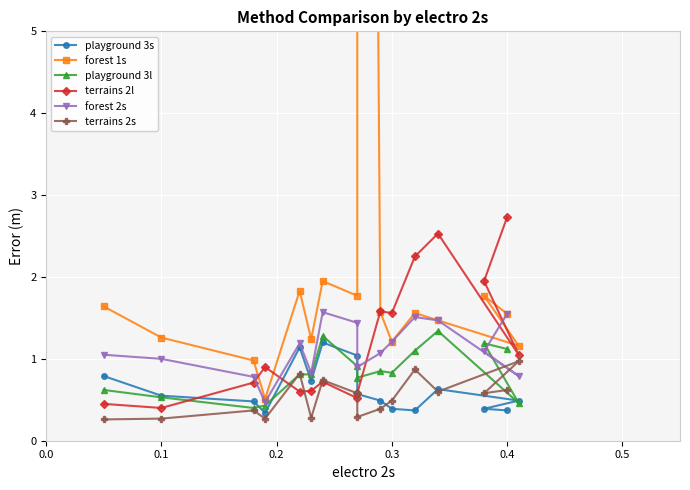

True or false: forest 2s and forest 1s cross at least once.

False